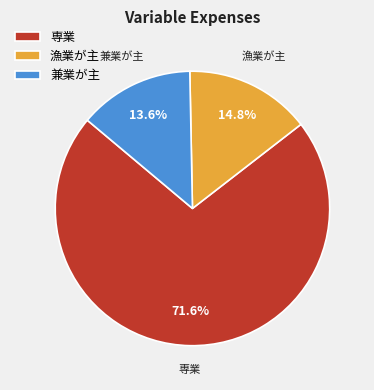

Which has a higher value, 兼業が主 or 漁業が主?

漁業が主